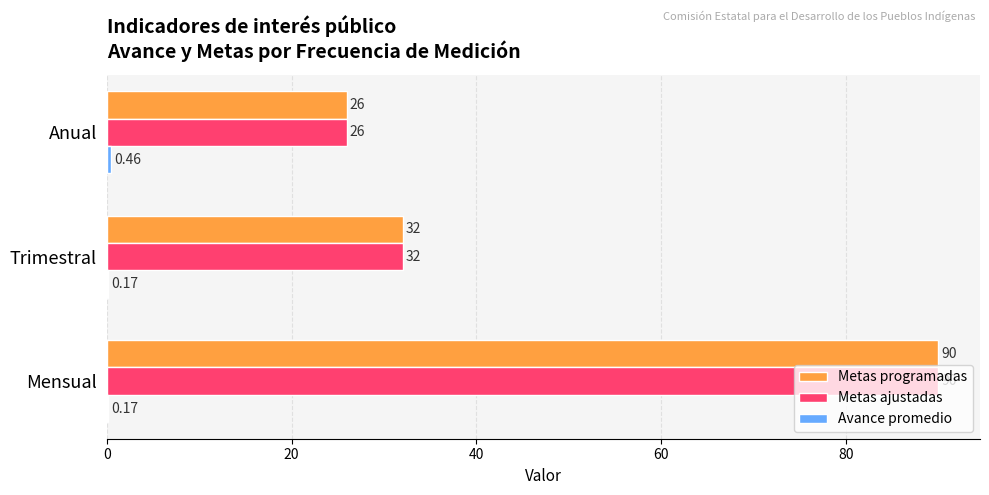

At which category is the sum across all series the highest?

Mensual